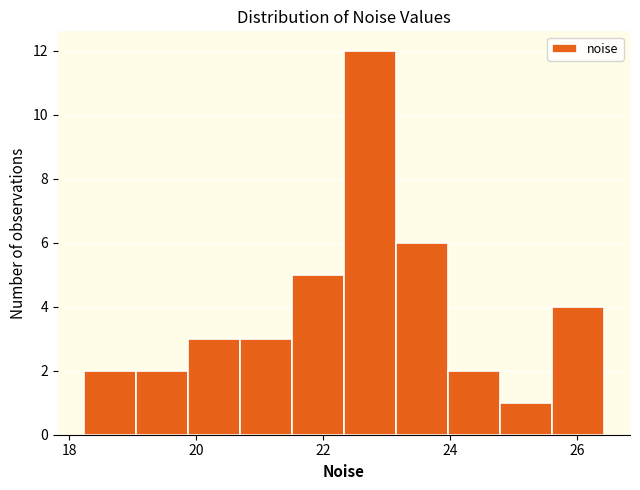

Over which range of the x-axis is the bar tallest?

22.4 to 23.2